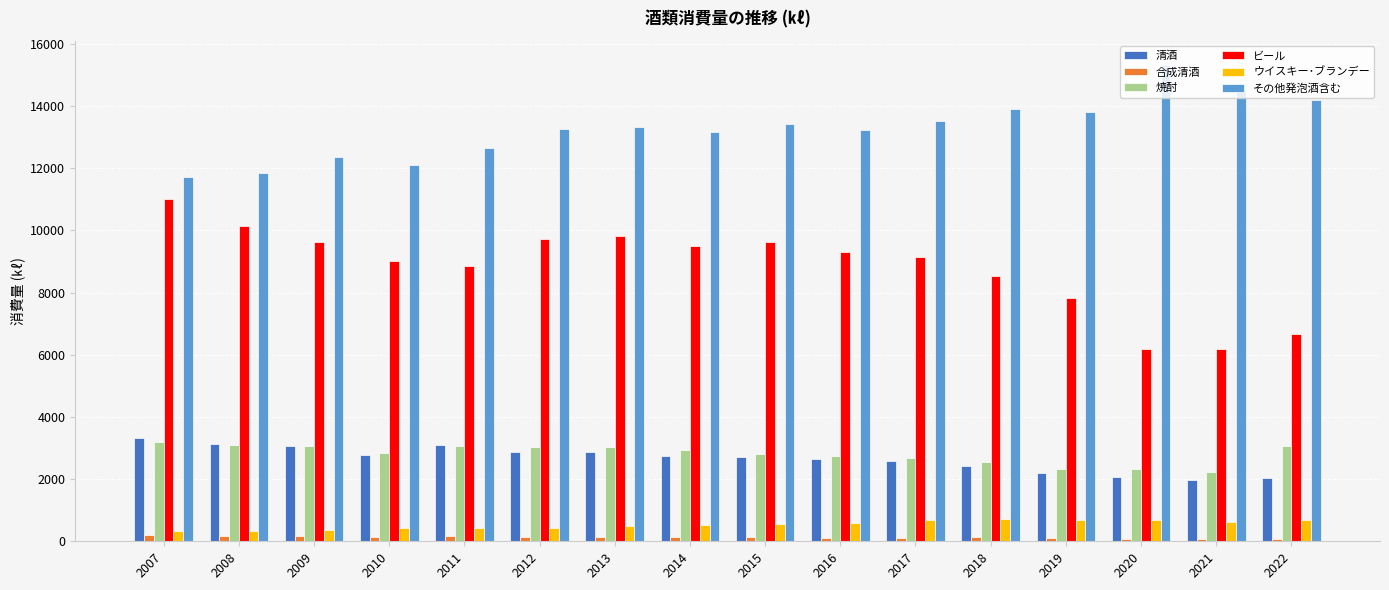

Is the value of 合成清酒 at 2019 greater than the value of ビール at 2020?

No